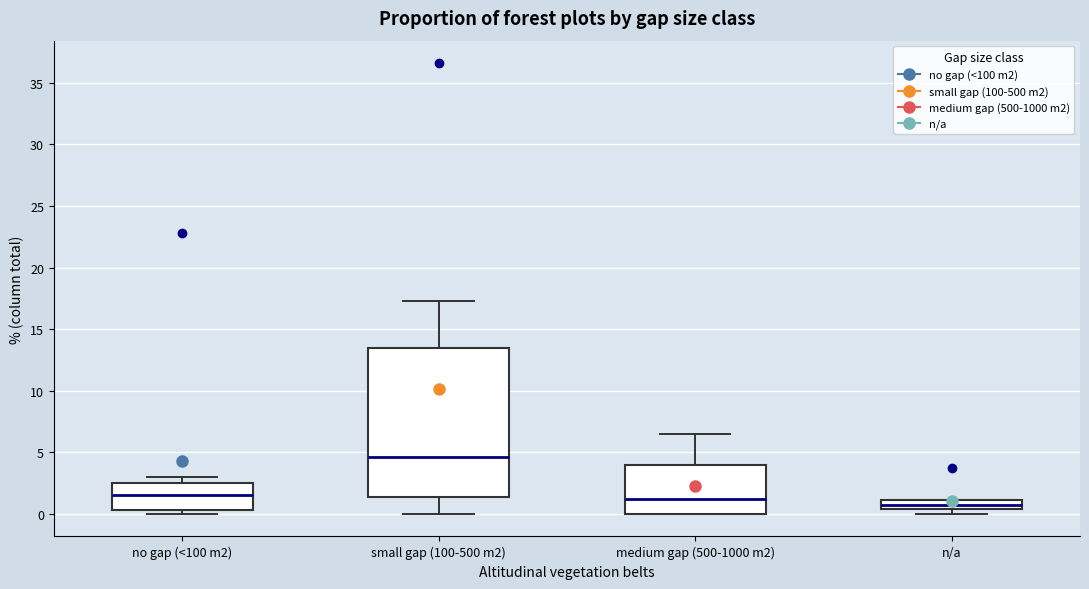

Which box is the tallest, from its lower edge to its upper edge?

small gap (100-500 m2)